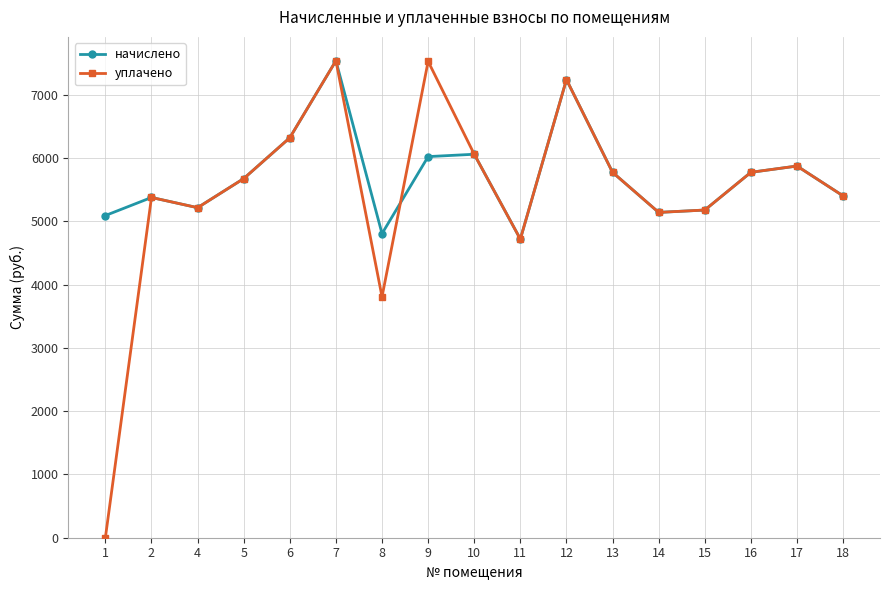

Which series has the largest range (max minus min)?

уплачено